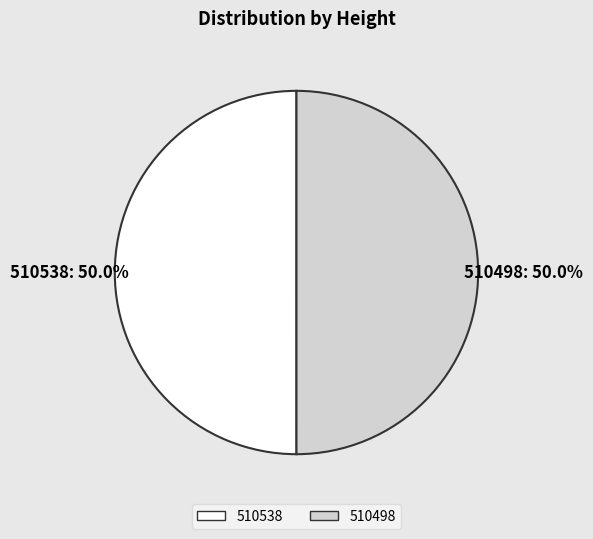

What is the ratio of the value at 510498 to the value at 510538?

1.0